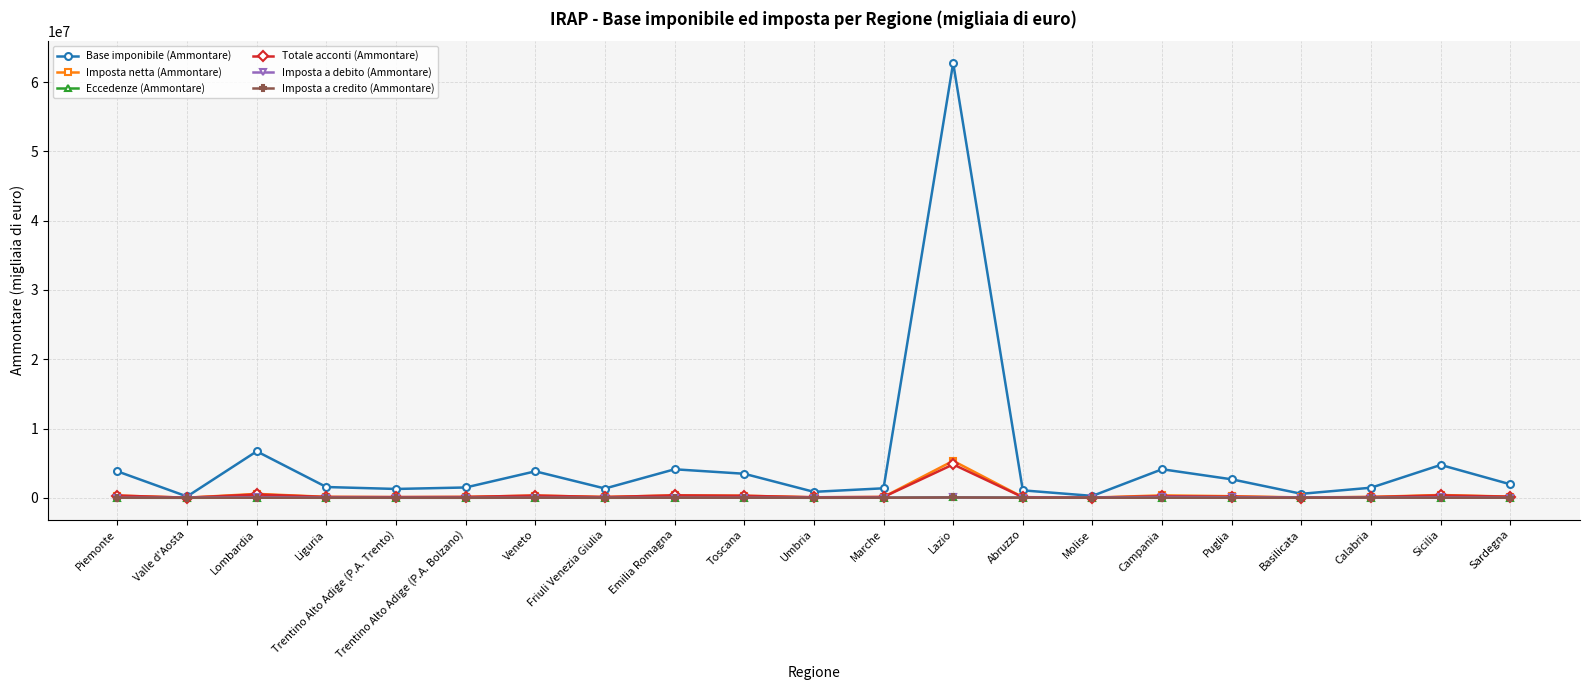

Which series has the widest spread of values?

Base imponibile (Ammontare)